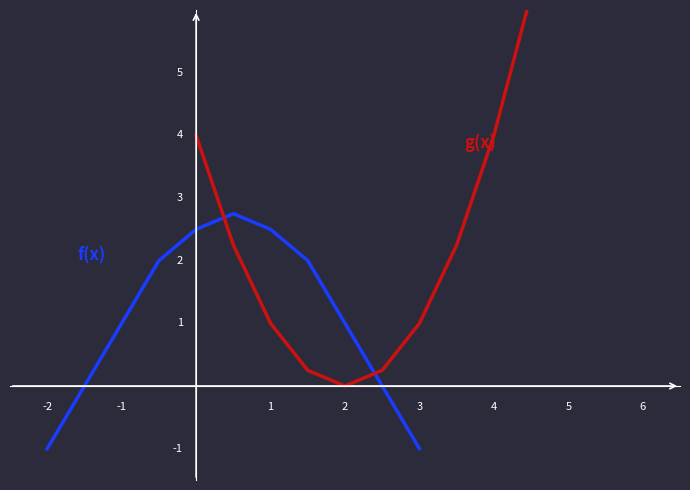

Which series has the largest total across all categories?

g(x)